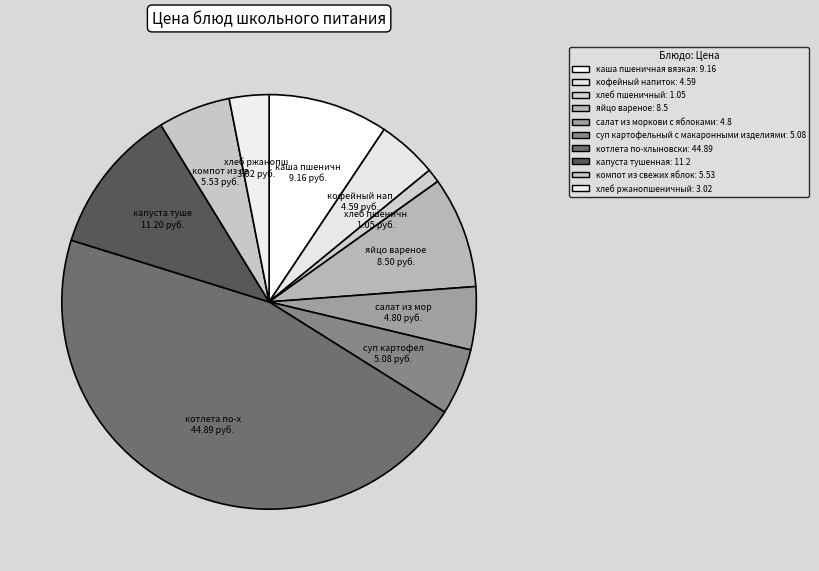

What is the largest slice in the pie chart?

котлета по-хлыновски